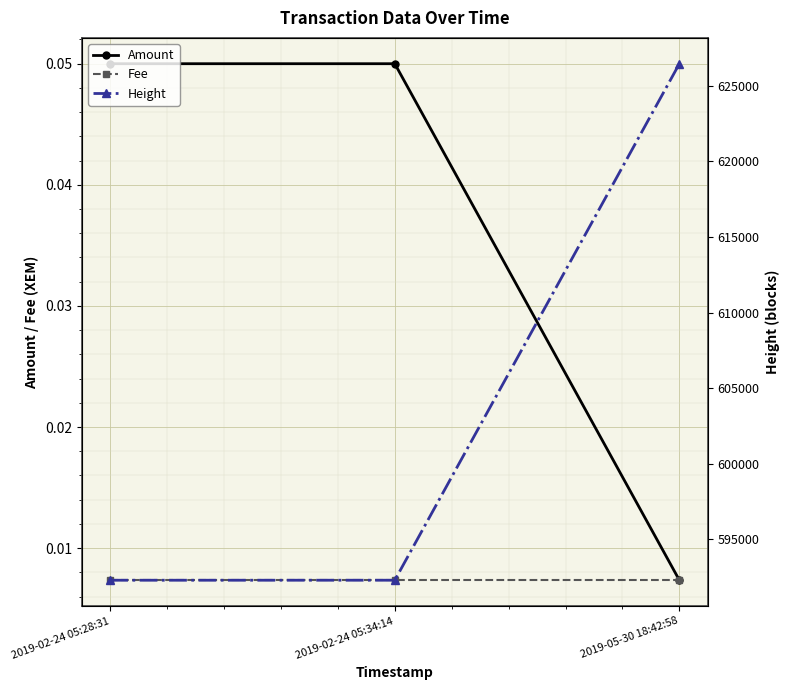

What is the sum of all Height values?

1811074.0